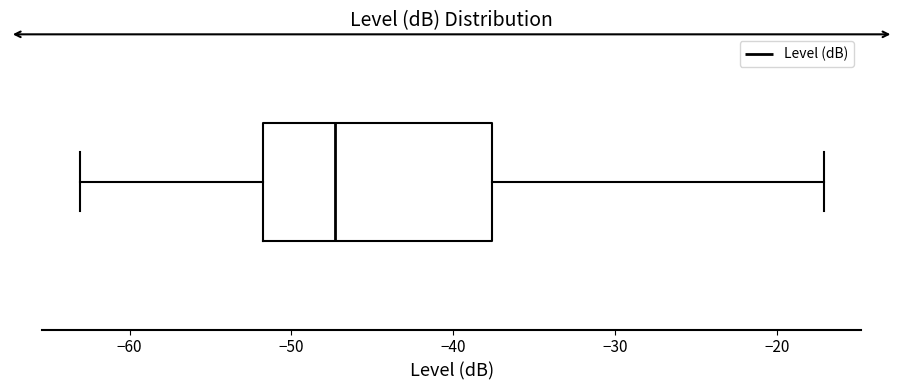

Read this box plot against the x-axis: the position of the median line, the range covered by the box, and the ends of both whiskers. The values are not printed on the chart, so give them approximately, as read against the axis.

median -47, box -52 to -38, whiskers -63 to -17